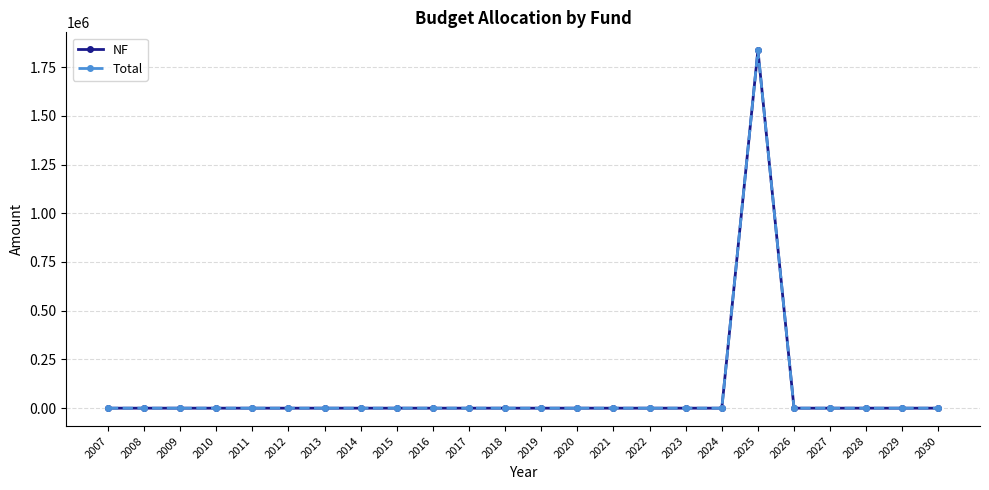

True or false: NF has a value of 0.0 at 2014.

True